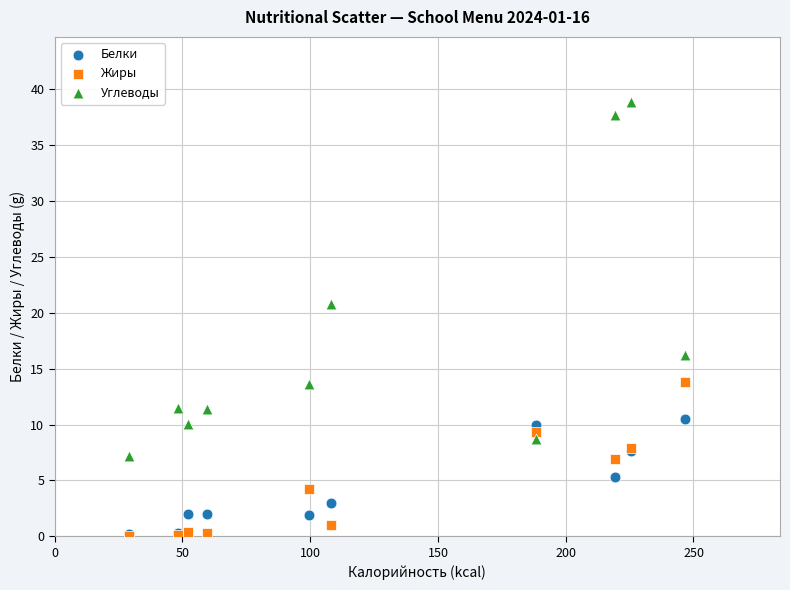

In the Углеводы series, what Y value is closest to 23?

20.8